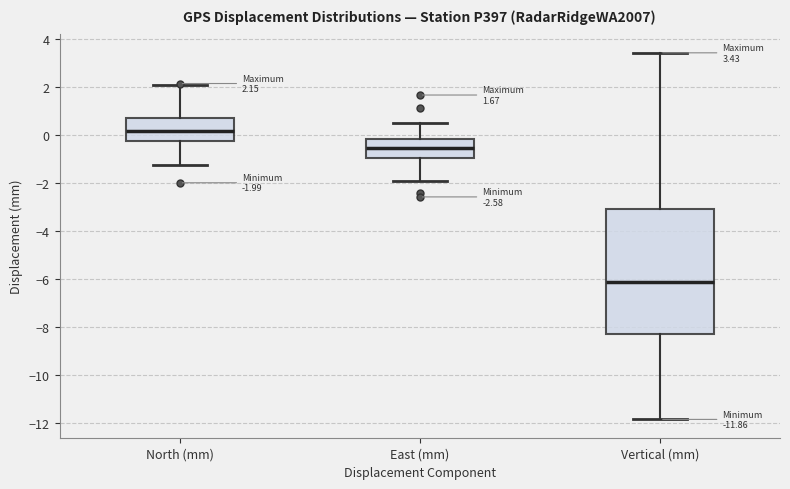

Which box has the highest median line?

North (mm)